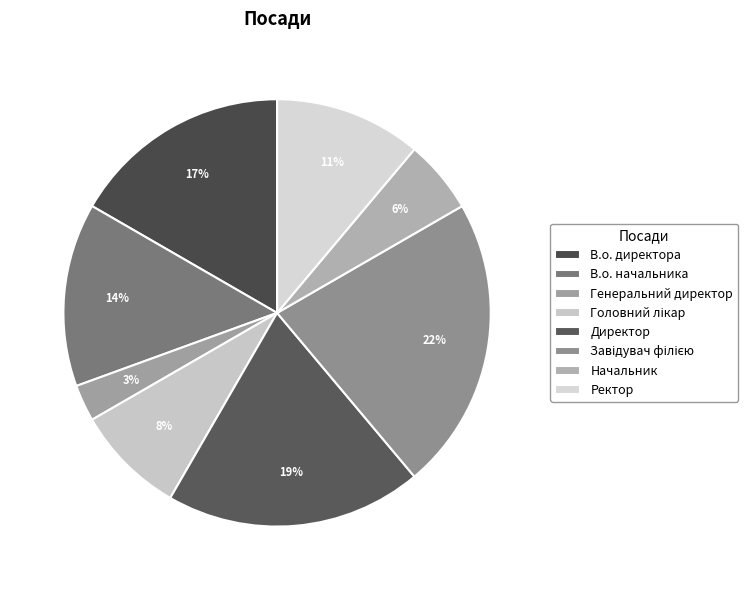

Which category has the smallest portion of the pie?

Генеральний директор